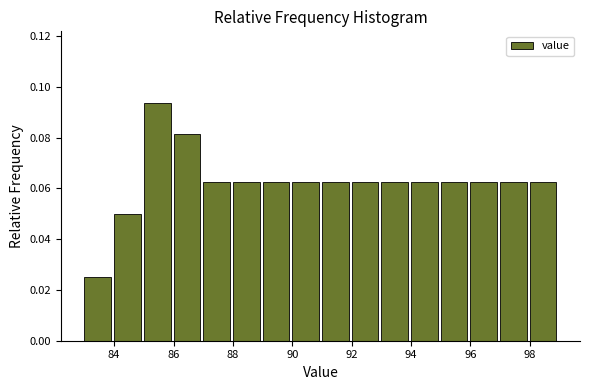

Reading left to right, list every bar in this chart as the range it spans on the x-axis followed by its height. The values are not printed on the chart, so give them approximately, as read against the axis.

83 to 84: 0.026
84 to 85: 0.050
85 to 86: 0.094
86 to 87: 0.082
87 to 88: 0.062
88 to 89: 0.062
89 to 90: 0.062
90 to 91: 0.062
91 to 92: 0.062
92 to 93: 0.062
93 to 94: 0.062
94 to 95: 0.062
95 to 96: 0.062
96 to 97: 0.062
97 to 98: 0.062
98 to 99: 0.062